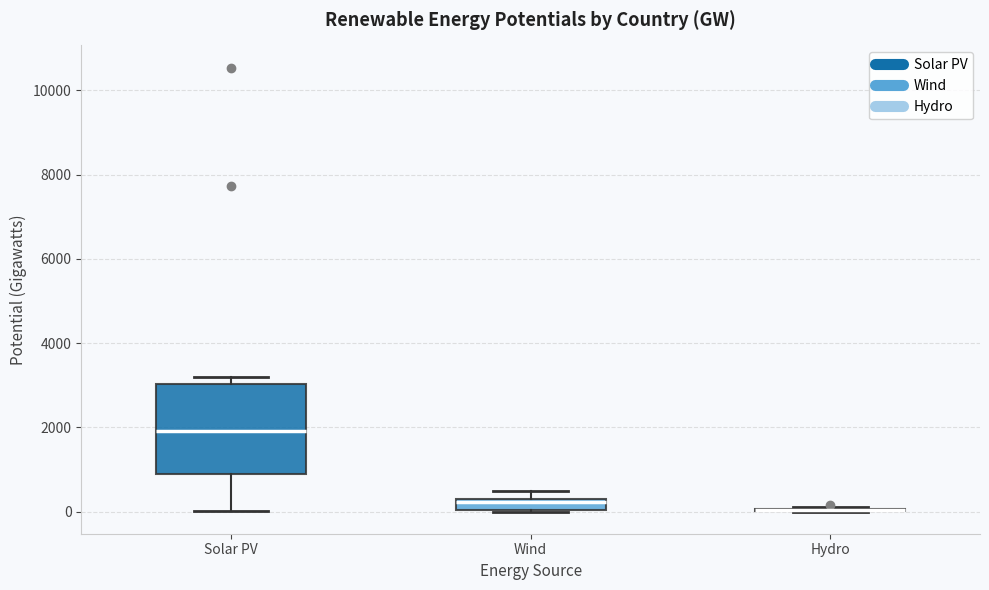

Where is the lower edge of the box for Wind on the y-axis? The values are not printed on the chart, so give them approximately, as read against the axis.

0